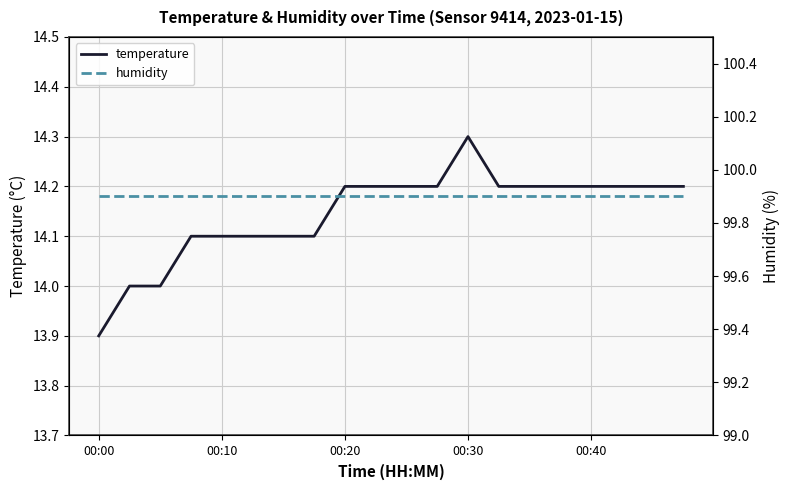

What value does the temperature series have at 00:10?

14.1